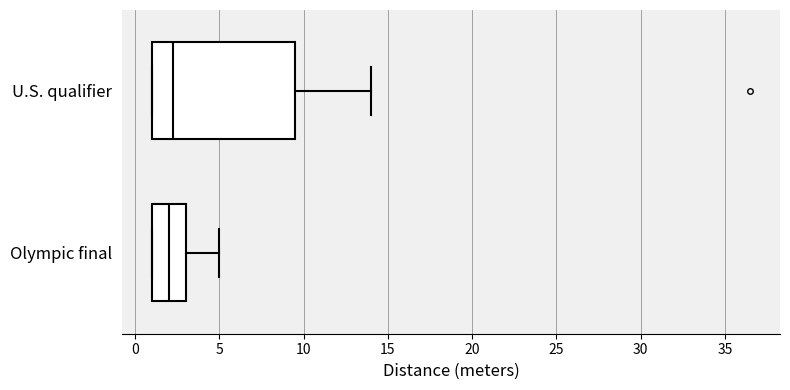

Comparing the boxes themselves (not the whiskers), which one is the widest?

U.S. qualifier